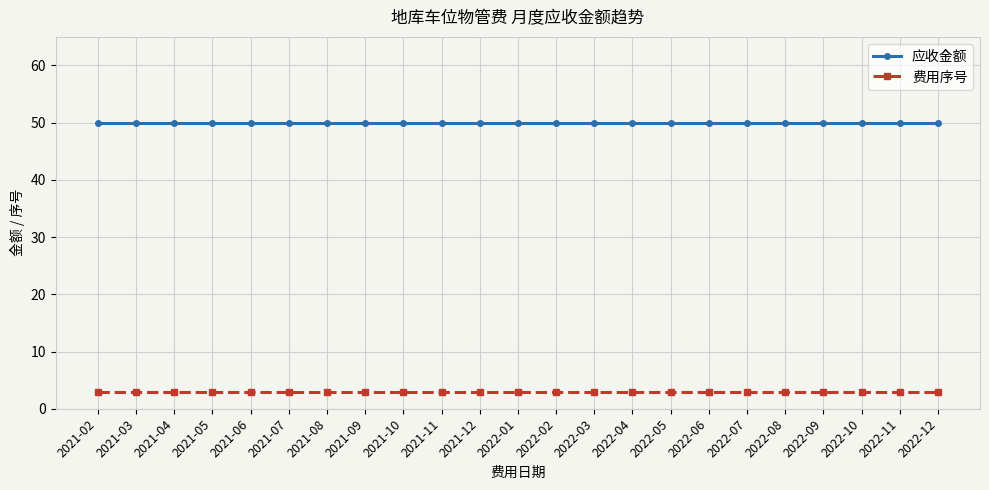

List the series in order of their overall mean, lowest first.

费用序号, 应收金额